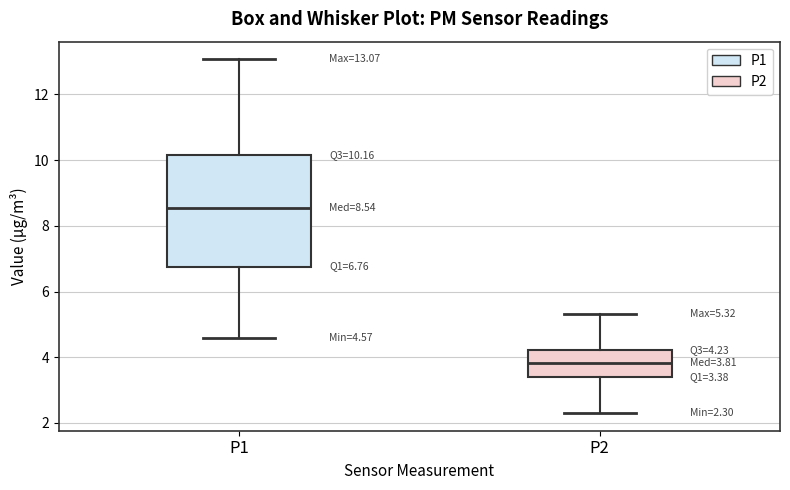

Which box's median line is the lowest?

P2